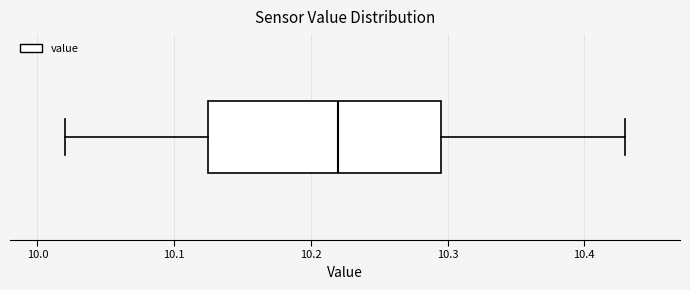

Transcribe this box plot: give where the median line is, the range the box spans, and where the two whiskers end, as read against the x-axis. The values are not printed on the chart, so give them approximately, as read against the axis.

median 10.22, box 10.13 to 10.30, whiskers 10.02 to 10.43